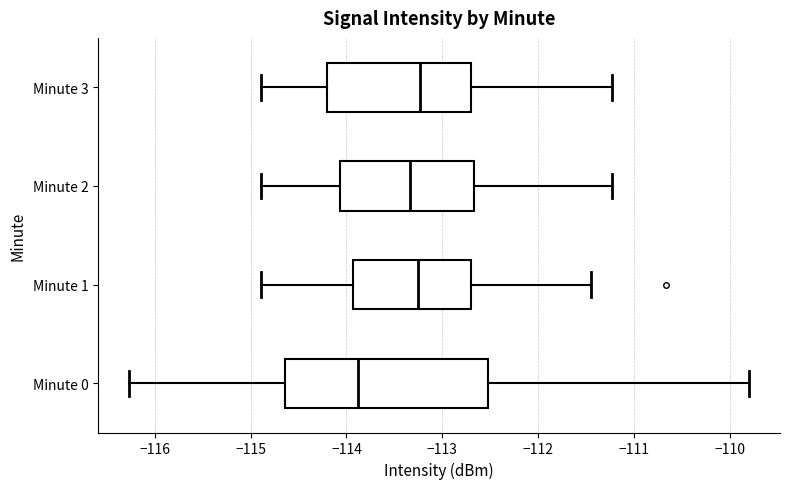

Comparing the boxes themselves (not the whiskers), which one is the widest?

Minute 0